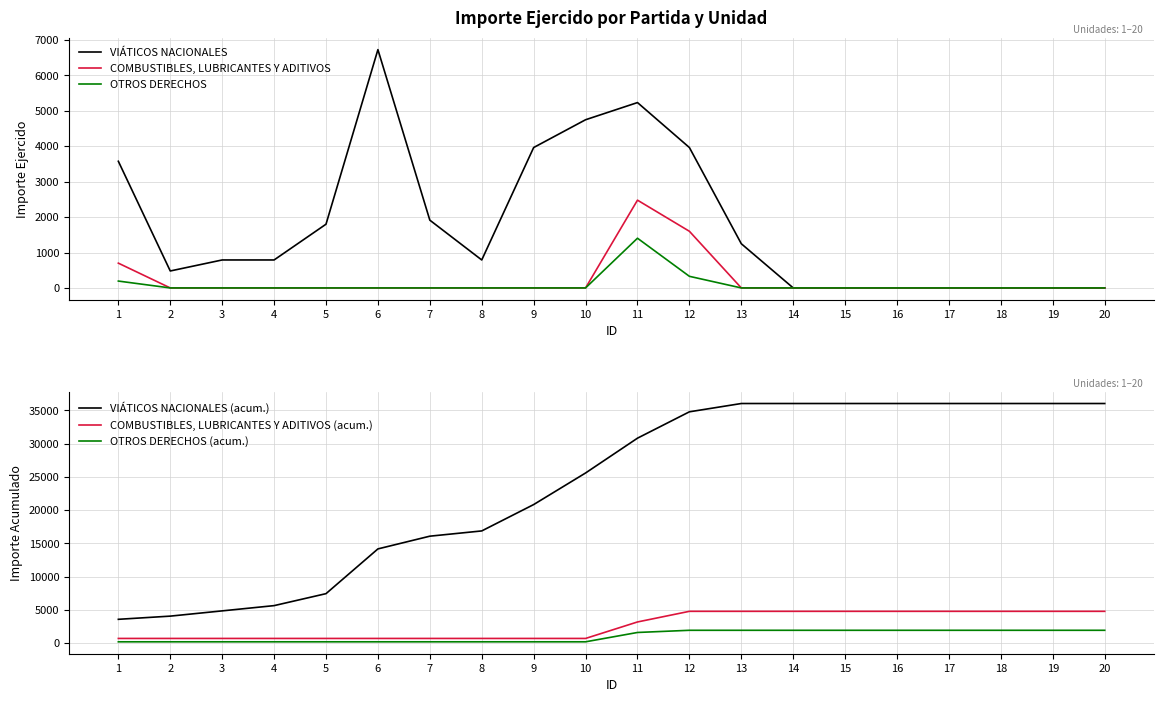

Which series has the largest total across all categories?

VIÁTICOS NACIONALES (acum.)